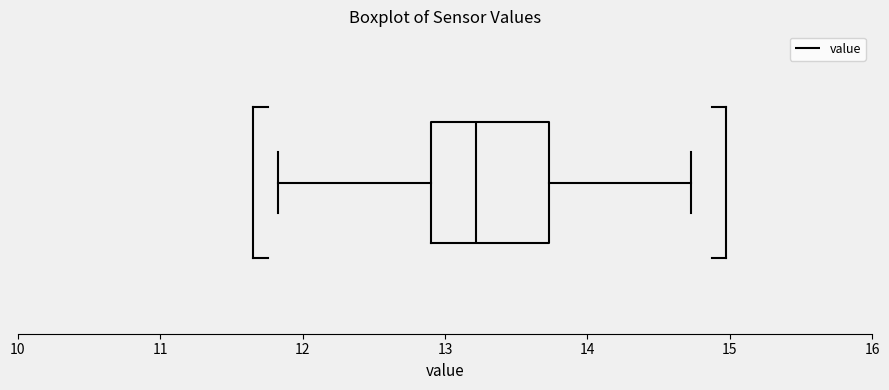

Read this box plot against the x-axis: the position of the median line, the range covered by the box, and the ends of both whiskers. The values are not printed on the chart, so give them approximately, as read against the axis.

median 13.2, box 12.9 to 13.7, whiskers 11.8 to 14.7